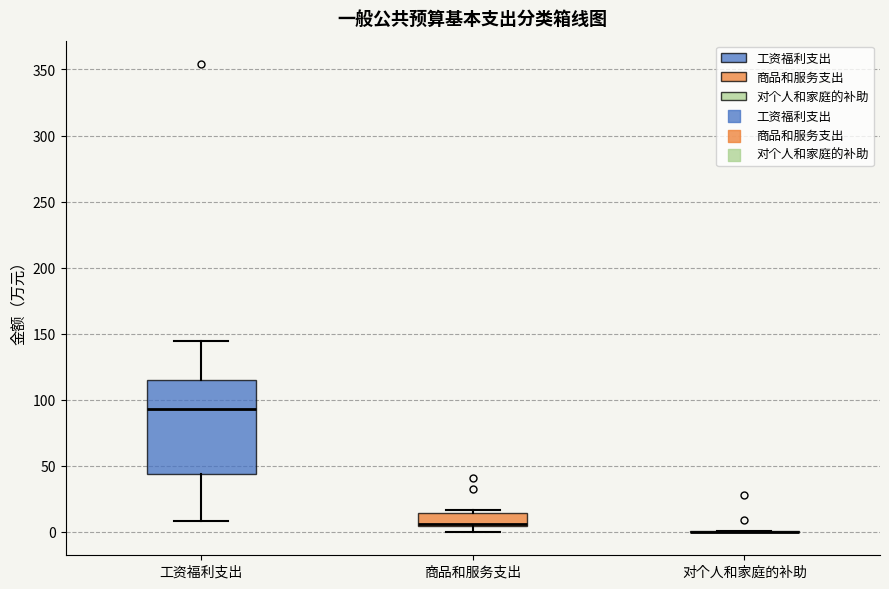

Reading left to right, read every box against the y-axis: the position of its median line, the range the box covers, and the ends of its whiskers. The values are not printed on the chart, so give them approximately, as read against the axis.

工资福利支出: median 95, box 45 to 115, whiskers 10 to 145
商品和服务支出: median 5 (just above the box's lower edge), box 5 to 15, whiskers 0 to 15 (just above the box's upper edge)
对个人和家庭的补助: box collapsed to a line at 0, whiskers 0 to 0